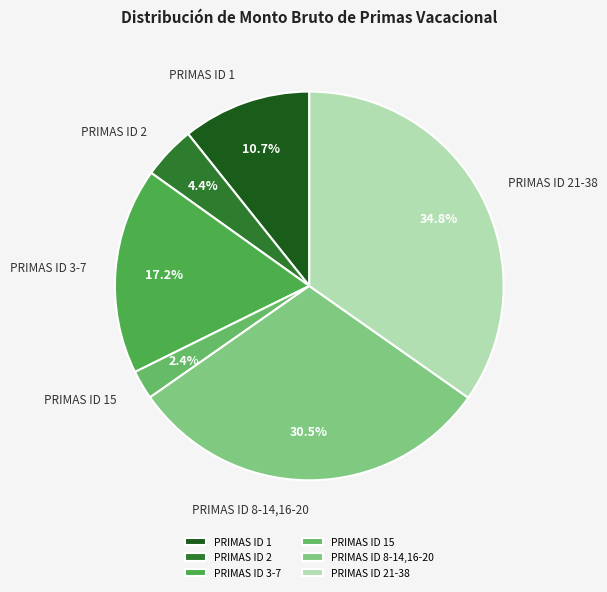

How many slices are in this pie chart?

6